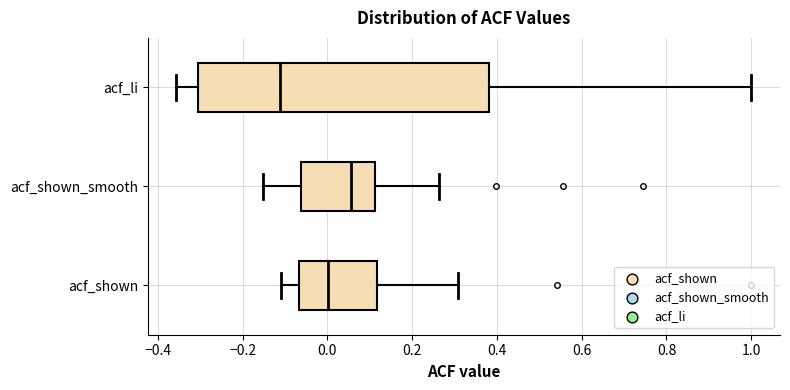

Which box has the furthest to the left median line?

acf_li